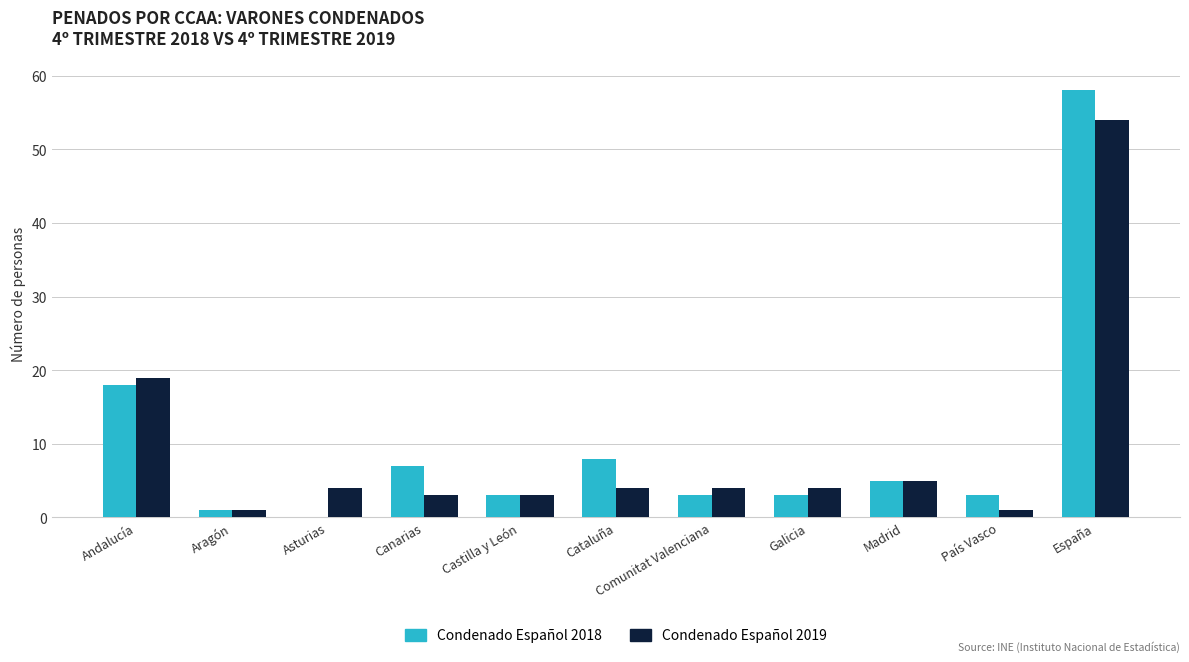

Is the value of Condenado Español 2018 at Cataluña greater than the value of Condenado Español 2019 at Aragón?

Yes